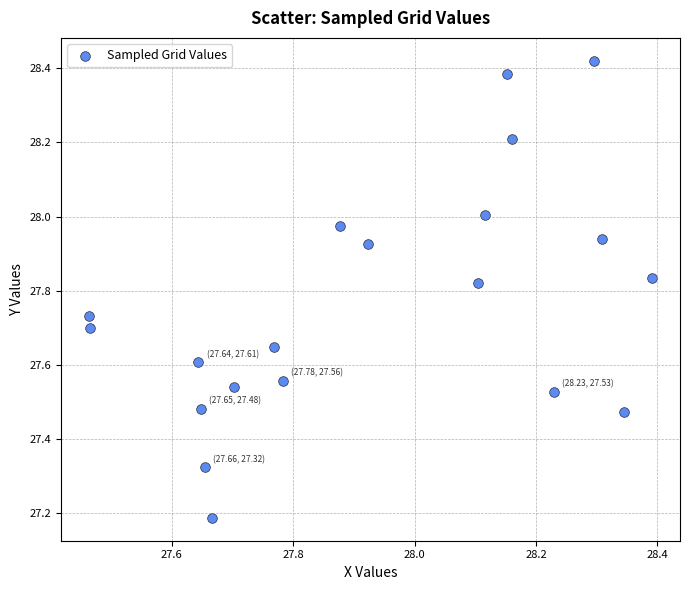

What is the range of X values (max minus min)?

0.9